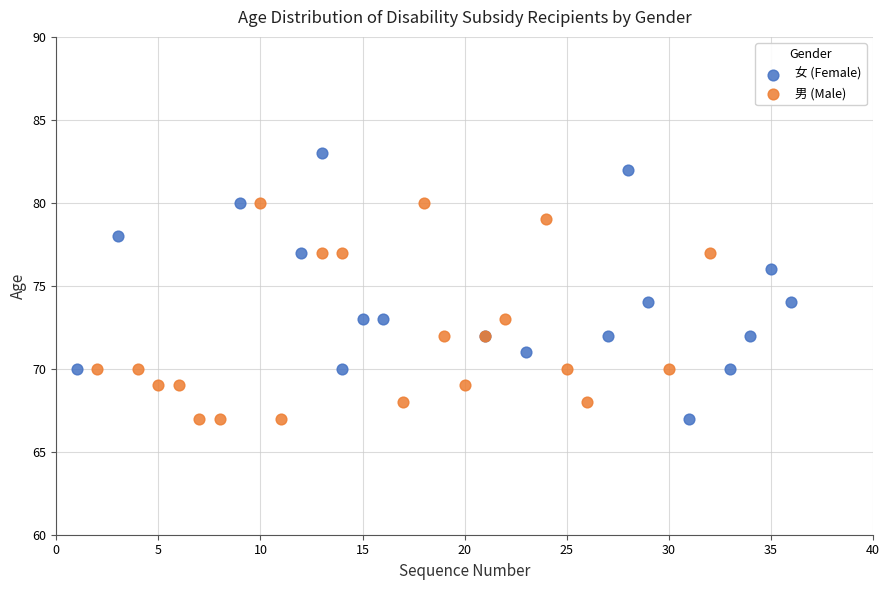

Which series has the largest Y range (max minus min)?

女 (Female)